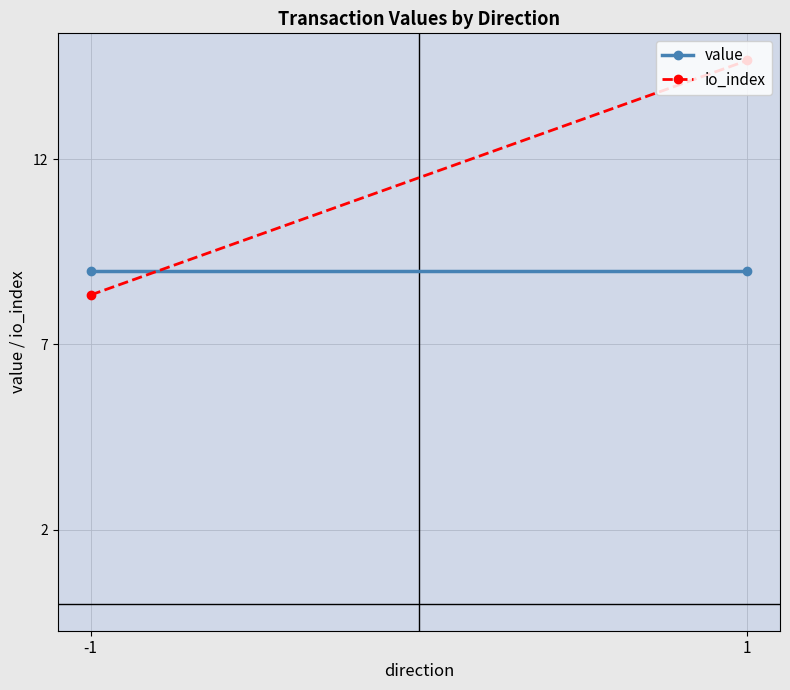

Where does the io_index series first go above 14?

1